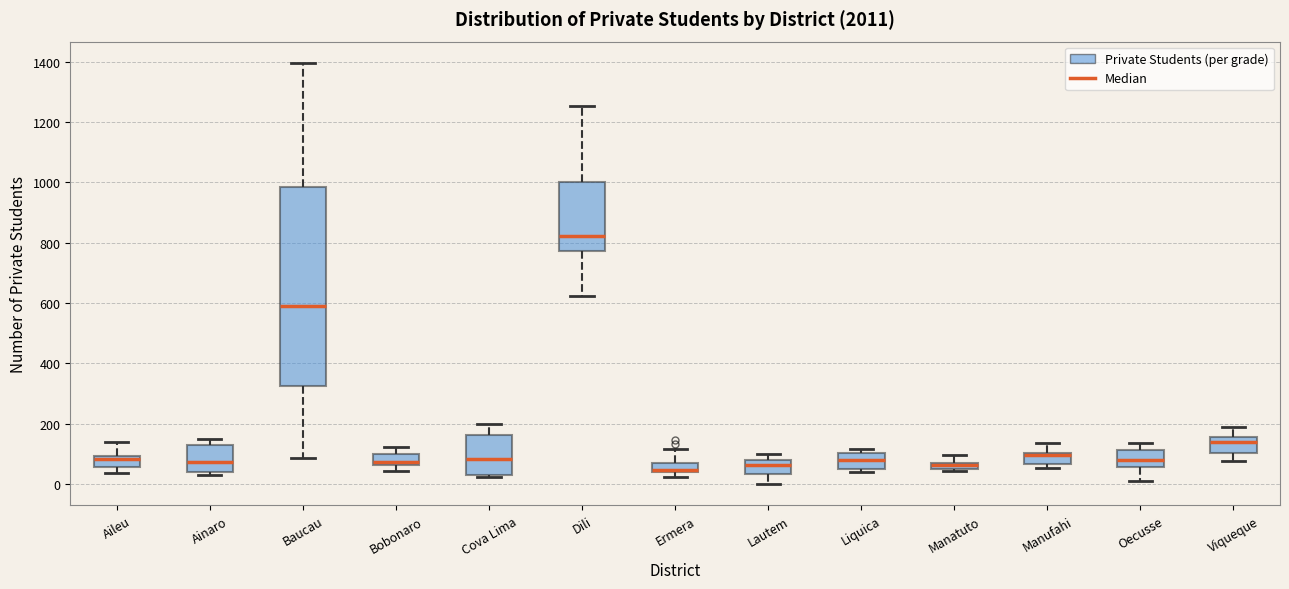

Where does the upper whisker of the box for Manufahi end on the y-axis? The values are not printed on the chart, so give them approximately, as read against the axis.

140